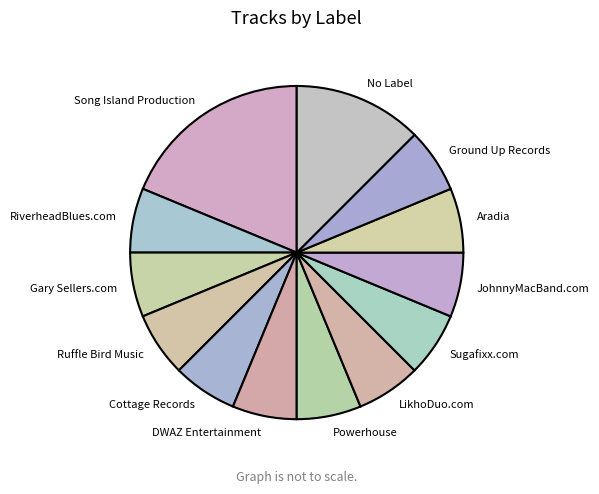

What is the ratio of the value at Aradia to the value at Powerhouse?

1.0